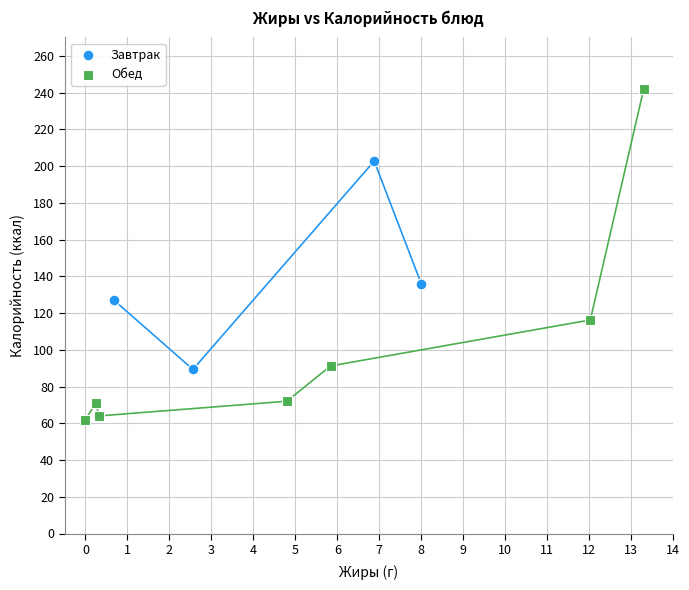

Which series reaches the maximum Y coordinate?

Обед